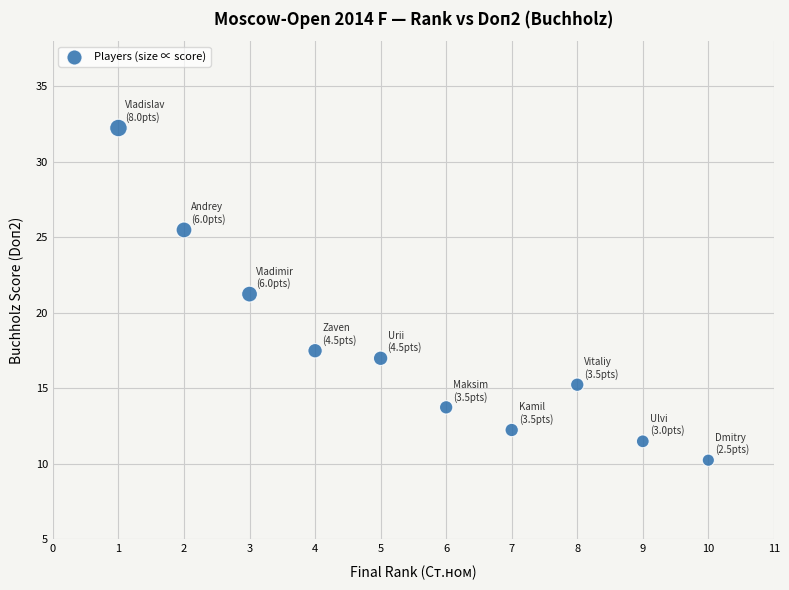

What is the range of X values (max minus min)?

9.0